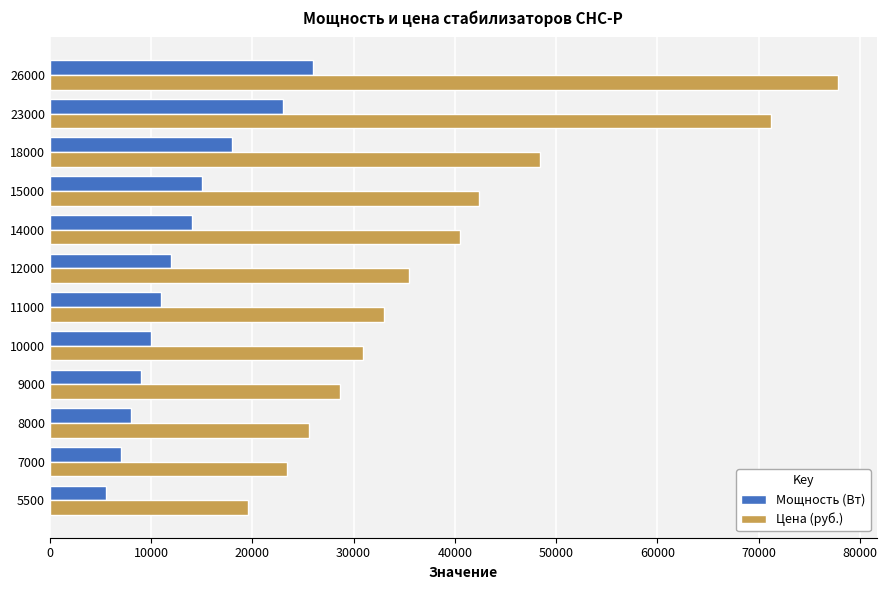

Which series has the widest spread of values?

Цена (руб.)